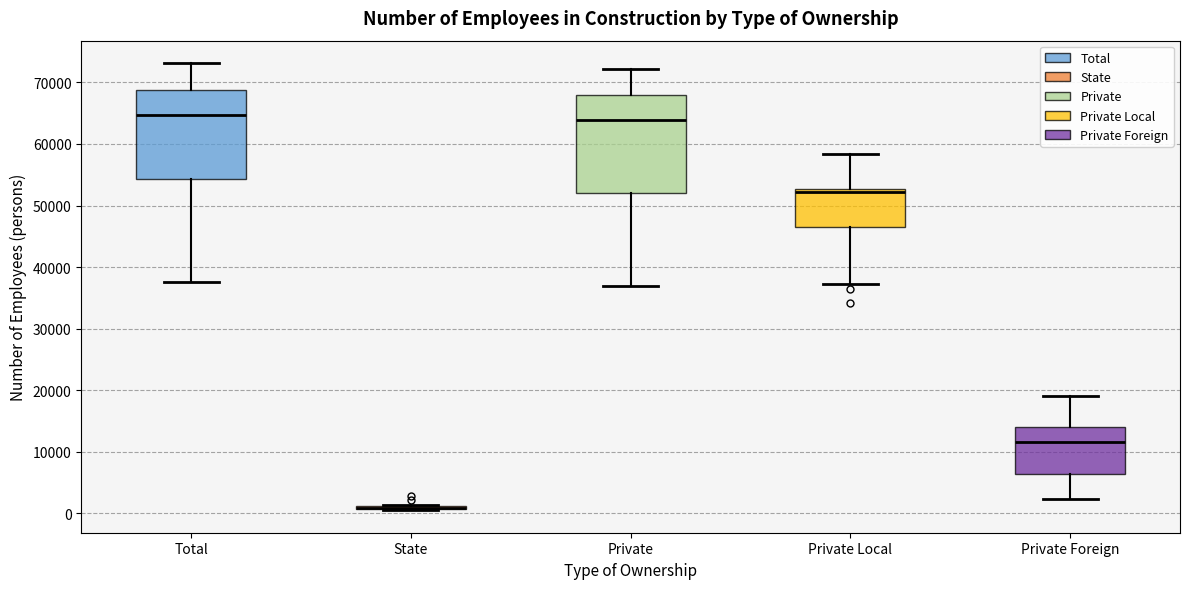

Where does the upper whisker of the box for Total end on the y-axis? The values are not printed on the chart, so give them approximately, as read against the axis.

73000